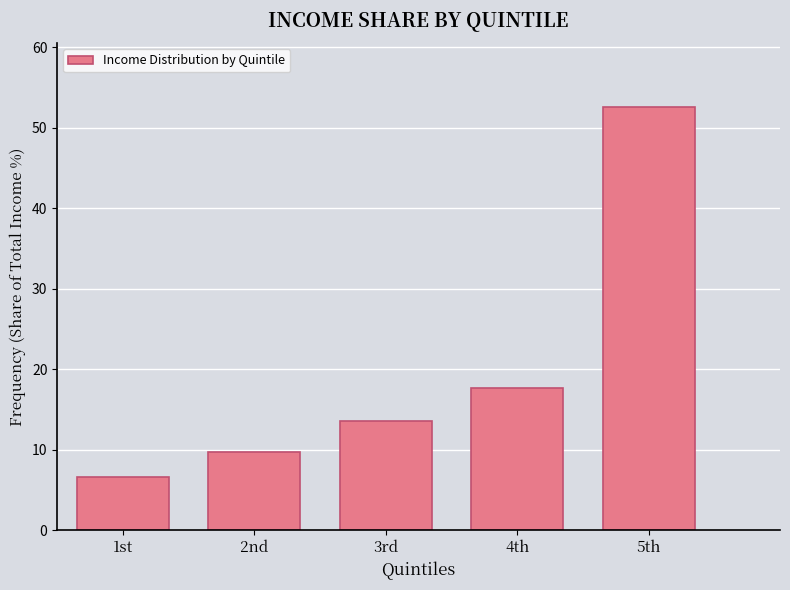

Reading right to left, list all the values displayed in this chart.

5th=52.5	4th=17.7	3rd=13.6	2nd=9.7	1st=6.6